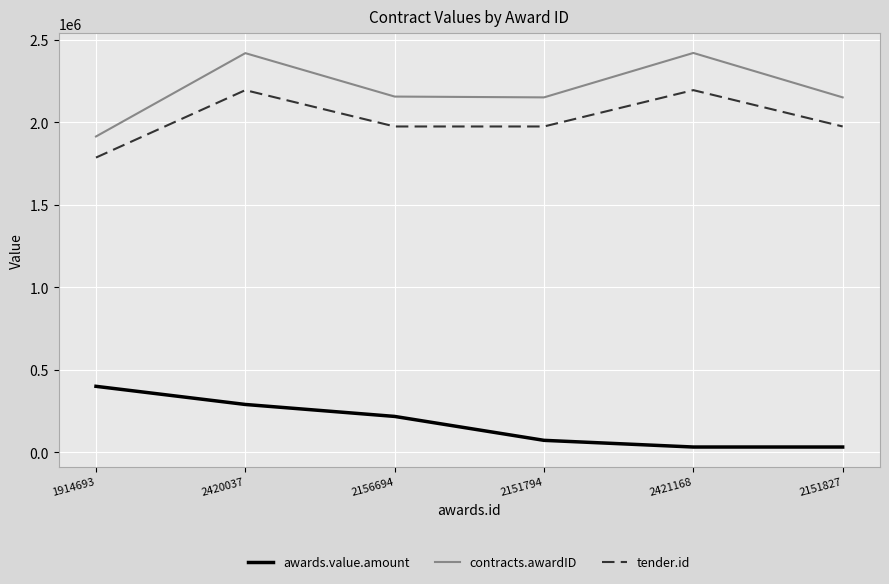

List the series in order of their peak value, lowest first.

awards.value.amount, tender.id, contracts.awardID